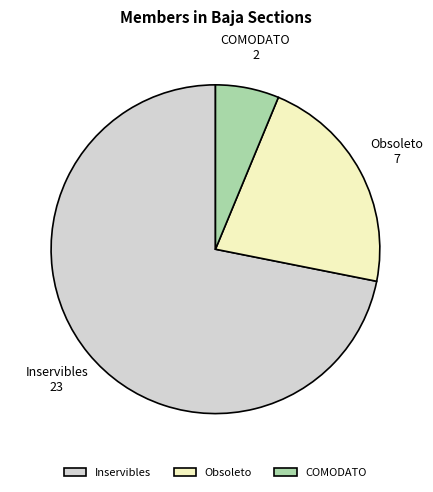

How many slices are in this pie chart?

3